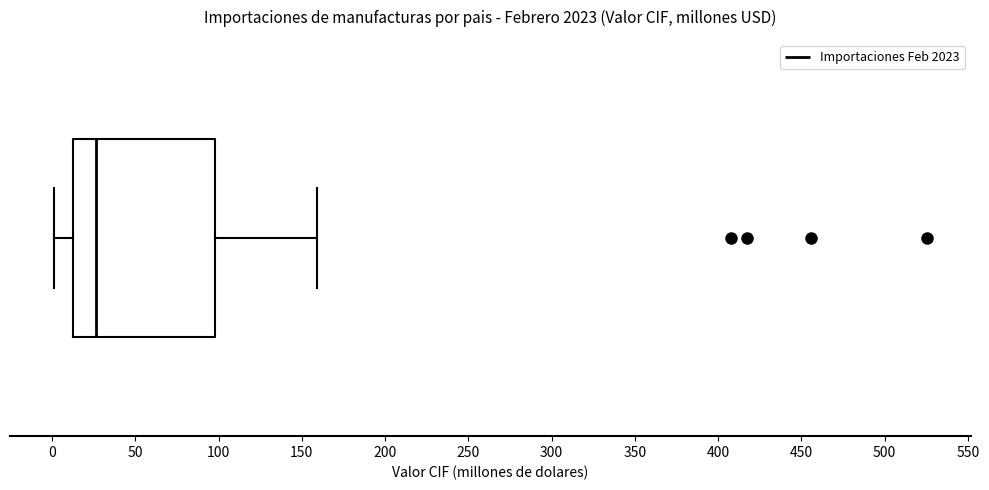

Read this box plot against the x-axis: the position of the median line, the range covered by the box, and the ends of both whiskers. The values are not printed on the chart, so give them approximately, as read against the axis.

median 25, box 15 to 100, whiskers 0 to 160